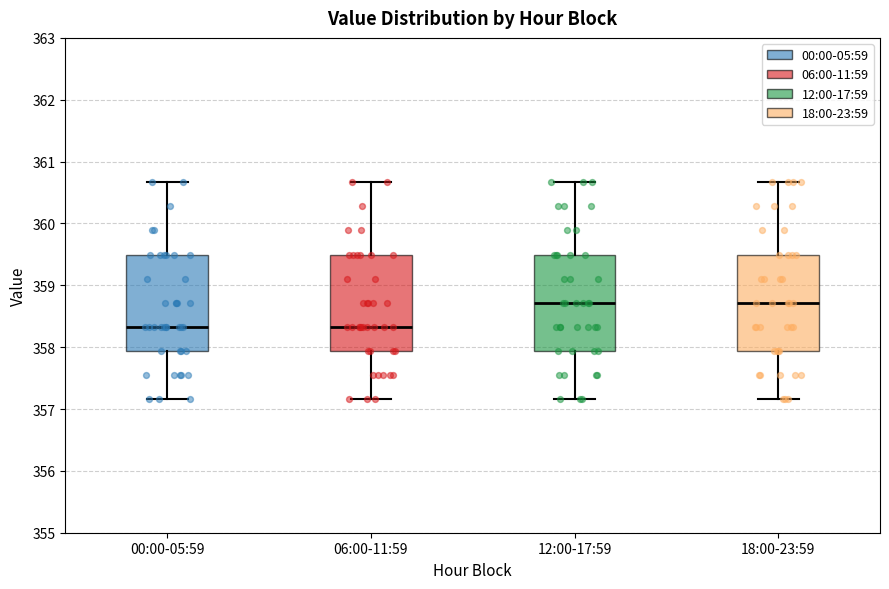

Where is the lower edge of the box for 18:00-23:59 on the y-axis? The values are not printed on the chart, so give them approximately, as read against the axis.

357.9